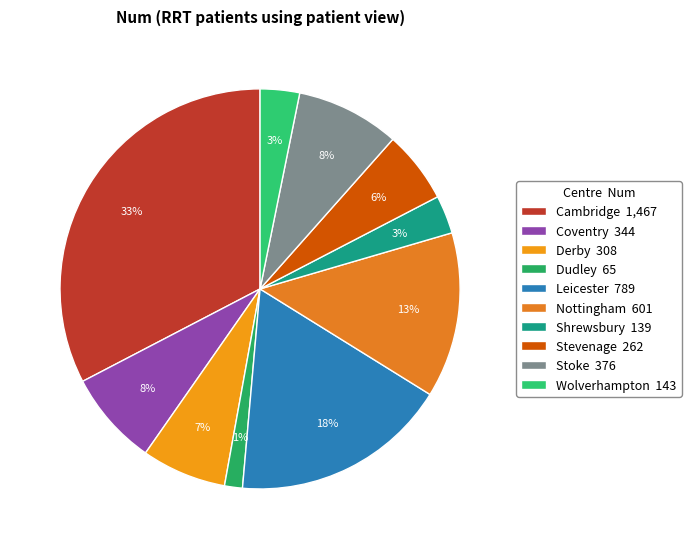

Which has a higher value, Cambridge or Coventry?

Cambridge